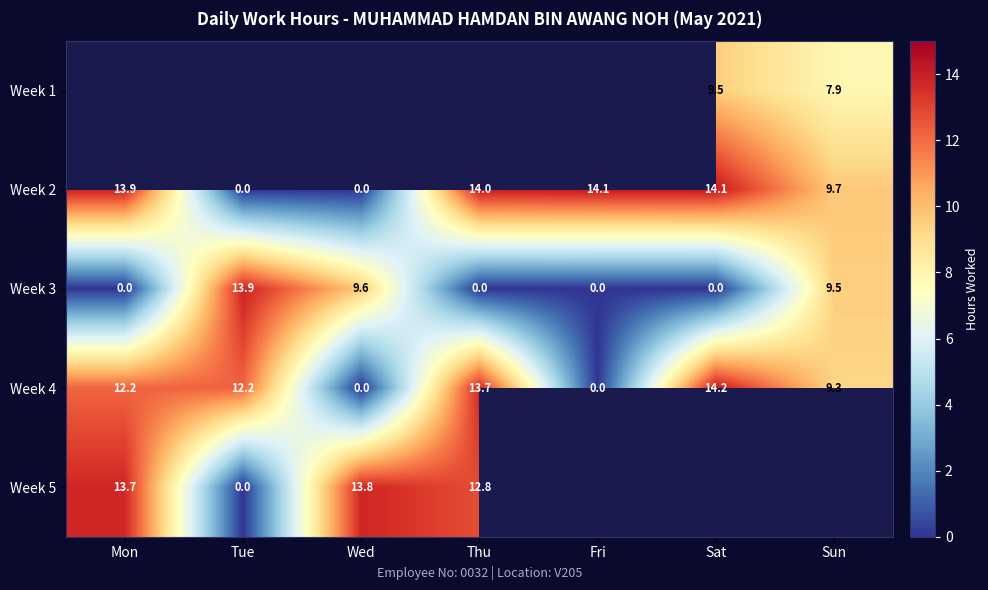

What is the sum of the Week 2 values at Fri and Wed?

14.1